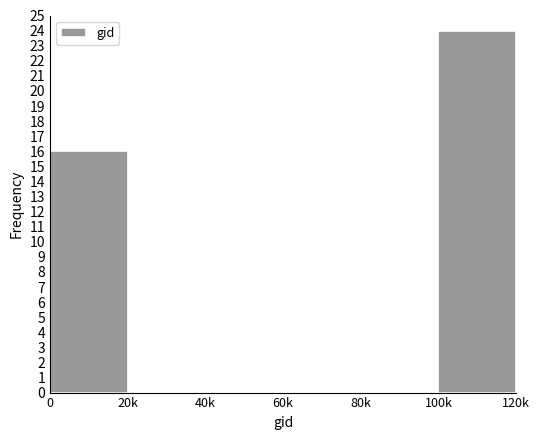

Reading left to right, extract all data points from this chart.

0=16	20k=0	40k=0	60k=0	80k=0	100k=24